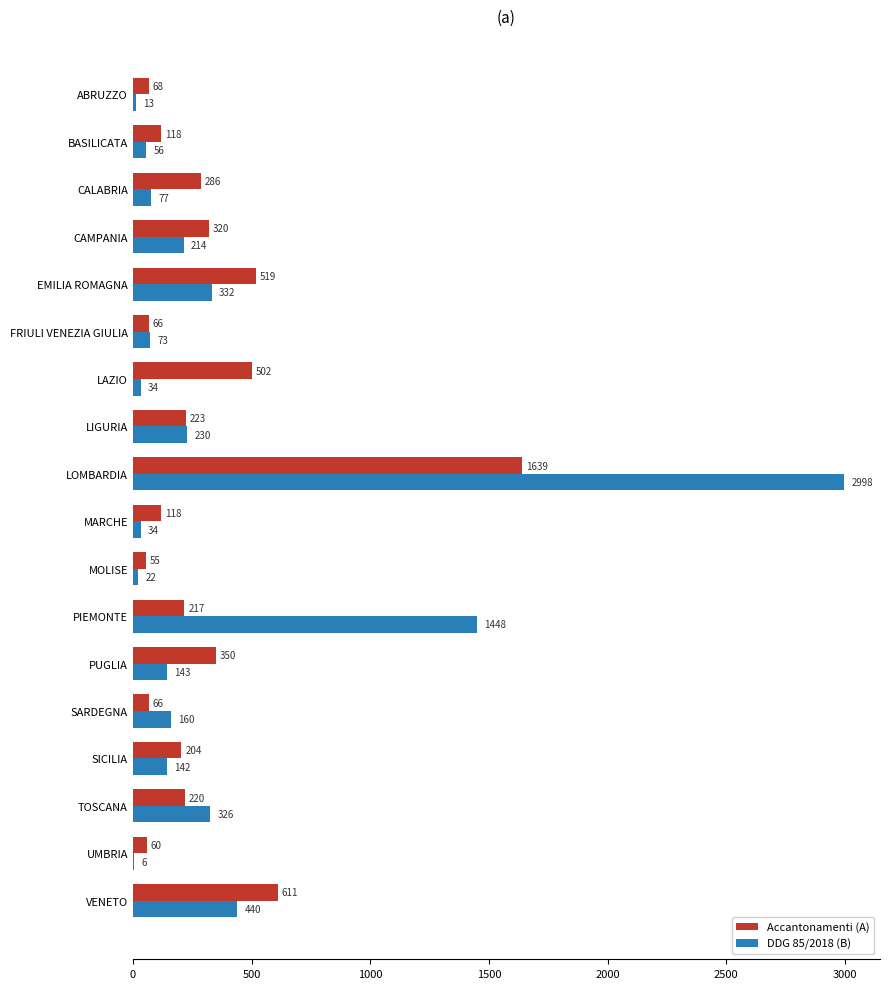

What is the maximum value shown in the chart?

2998